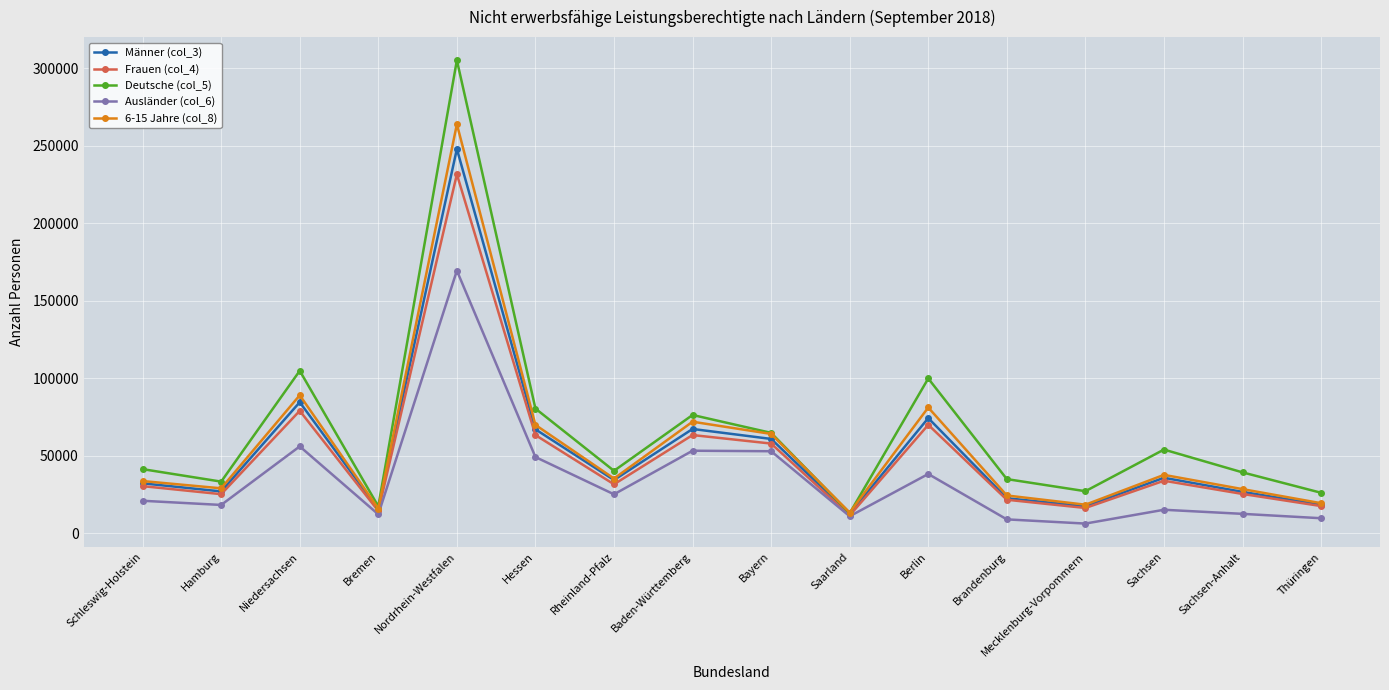

At which label does Deutsche (col_5) reach its peak?

Nordrhein-Westfalen